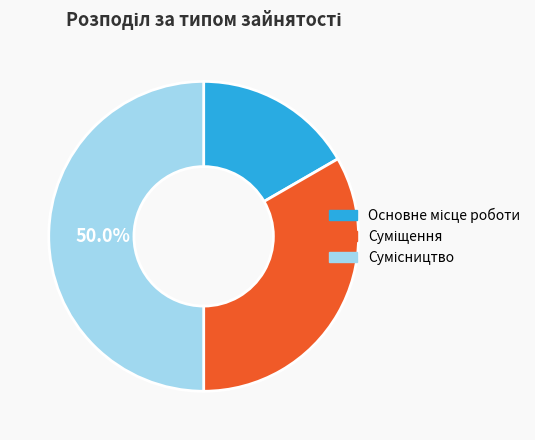

How many segments does this pie chart have?

3